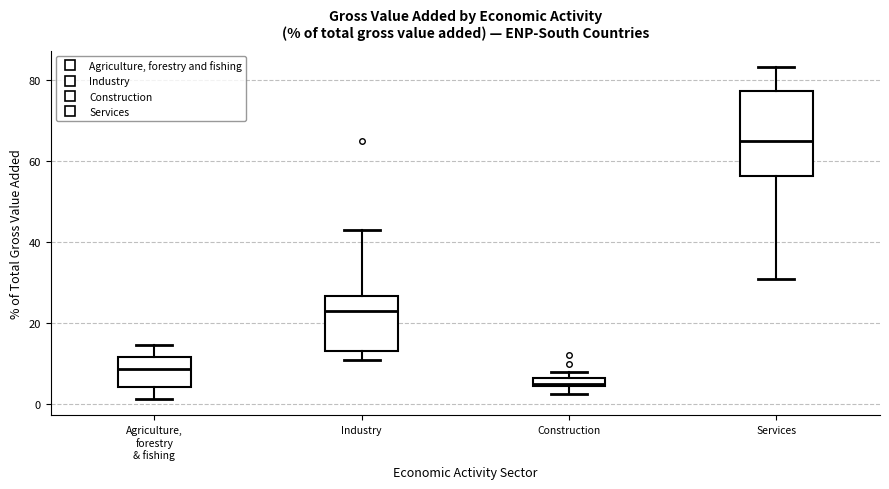

Which box has the lowest median line?

Construction